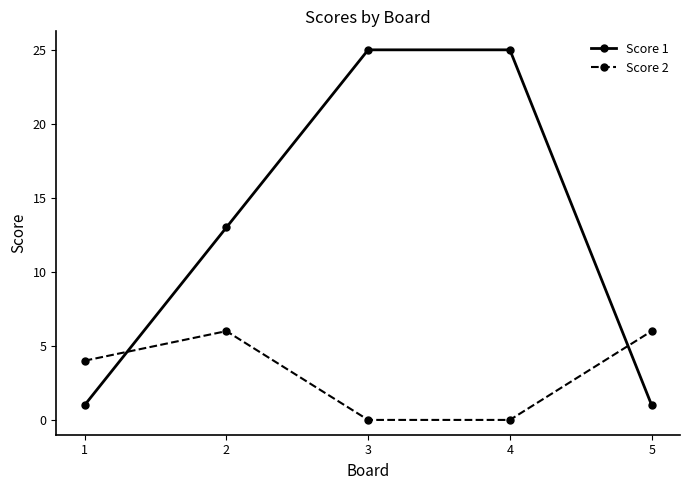

Reading left to right, list all the values displayed in this chart.

Score 1: 1	13	25	25	1
Score 2: 4	6	0	0	6